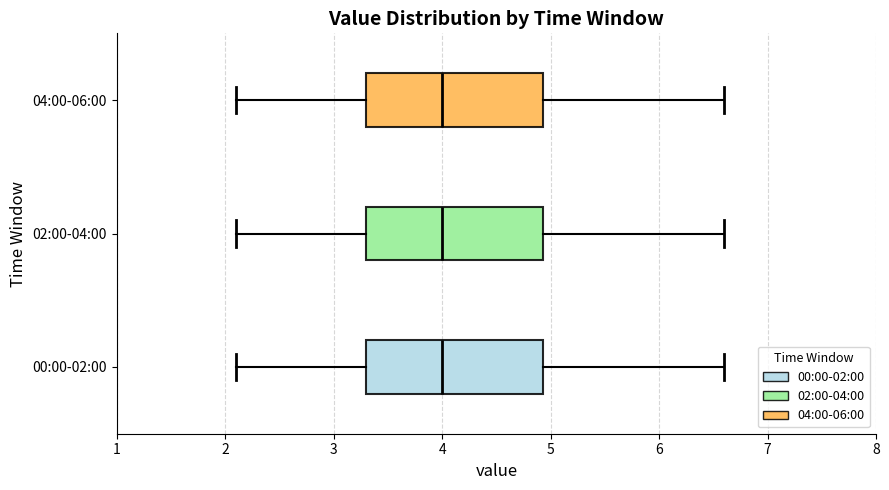

Reading bottom to top, read every box against the x-axis: the position of its median line, the range the box covers, and the ends of its whiskers. The values are not printed on the chart, so give them approximately, as read against the axis.

00:00-02:00: median 4.0, box 3.3 to 4.9, whiskers 2.1 to 6.6
02:00-04:00: median 4.0, box 3.3 to 4.9, whiskers 2.1 to 6.6
04:00-06:00: median 4.0, box 3.3 to 4.9, whiskers 2.1 to 6.6